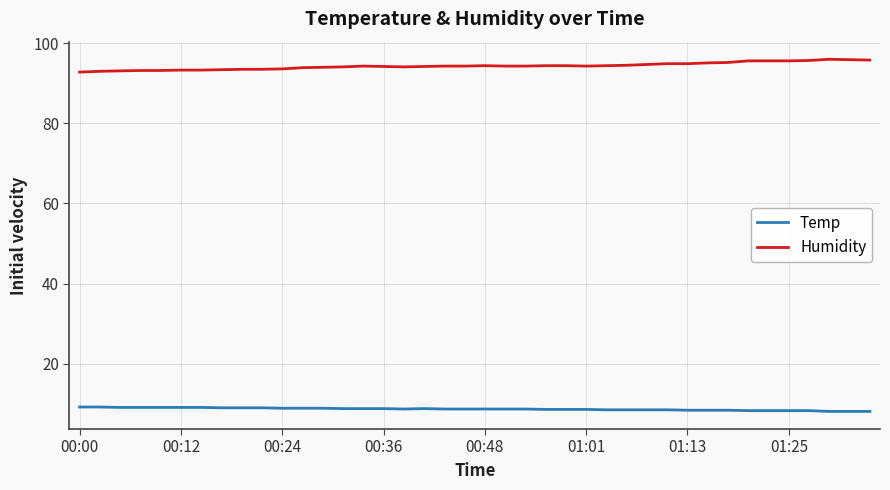

True or false: Temp and Humidity cross at least once.

False